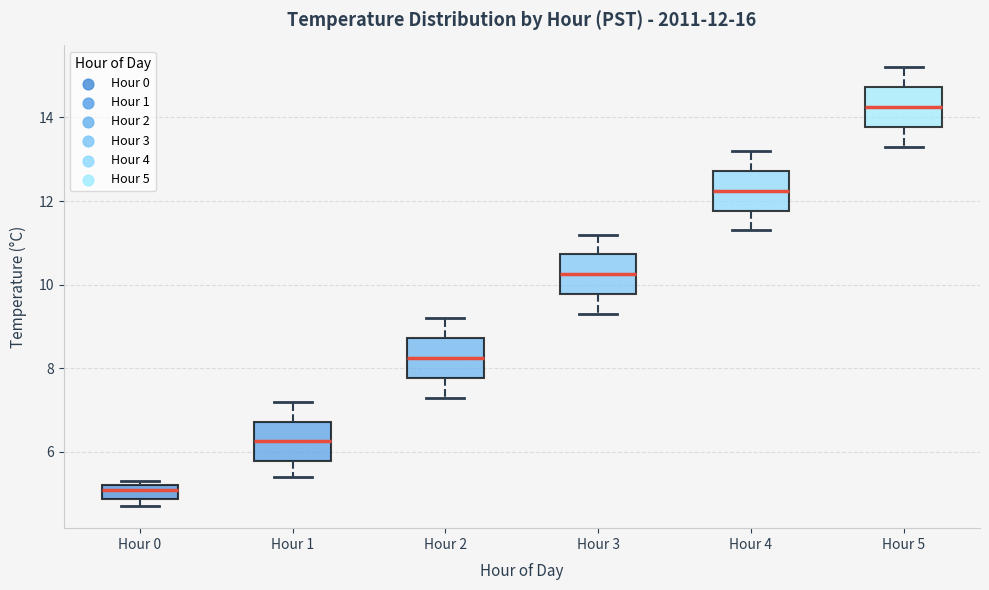

Which box has the lowest median line?

Hour 0